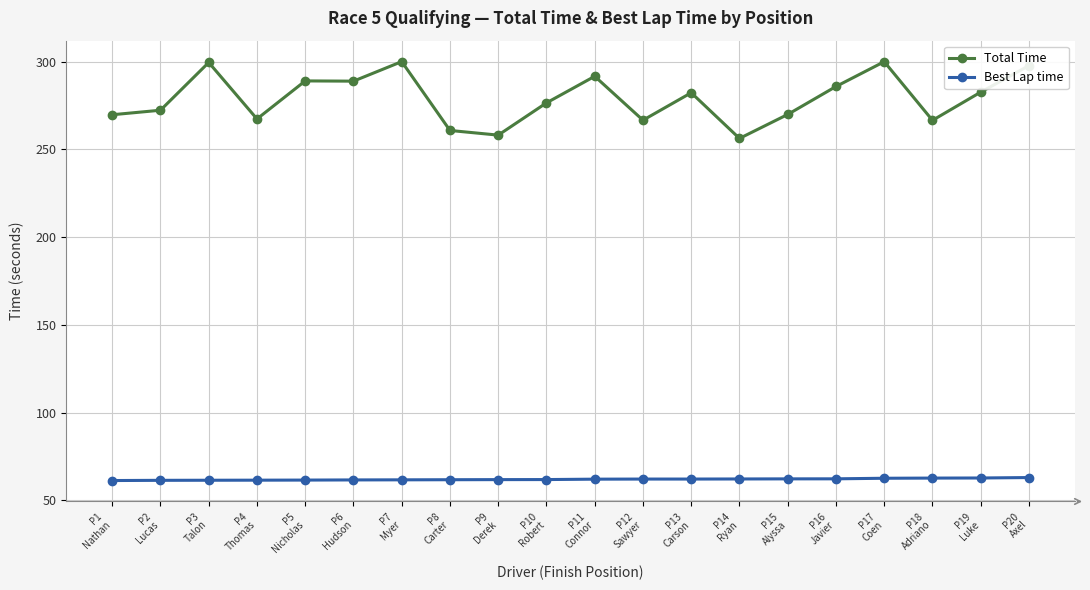

True or false: Total Time and Best Lap time intersect in this chart.

False